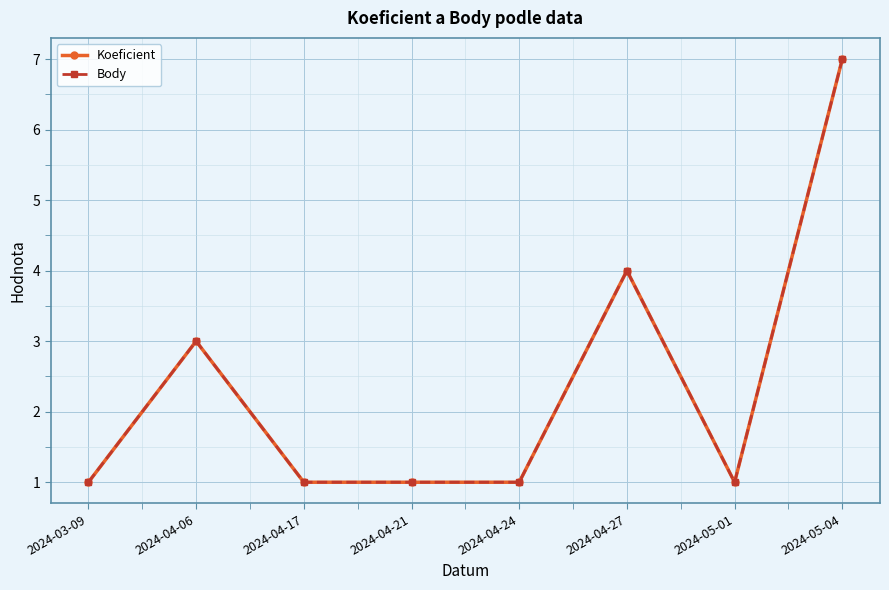

True or false: Koeficient and Body cross at least once.

False